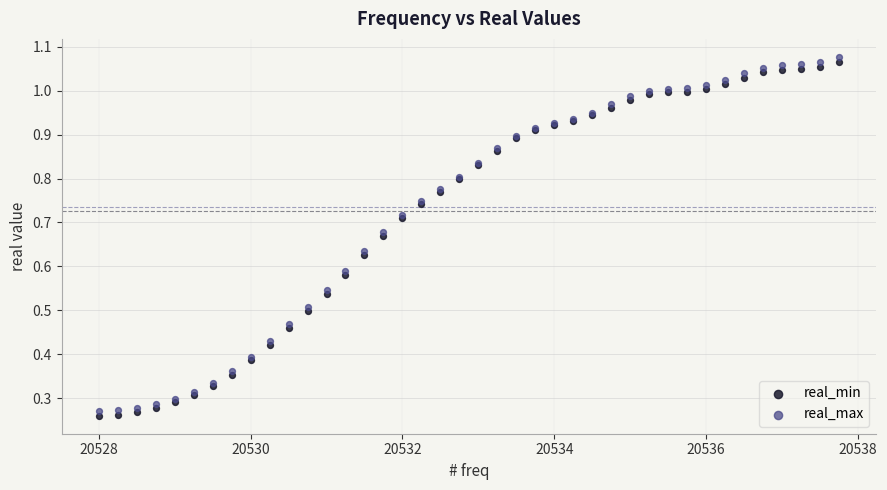

What is the X range (max minus min) for the scatter plot?

9.8